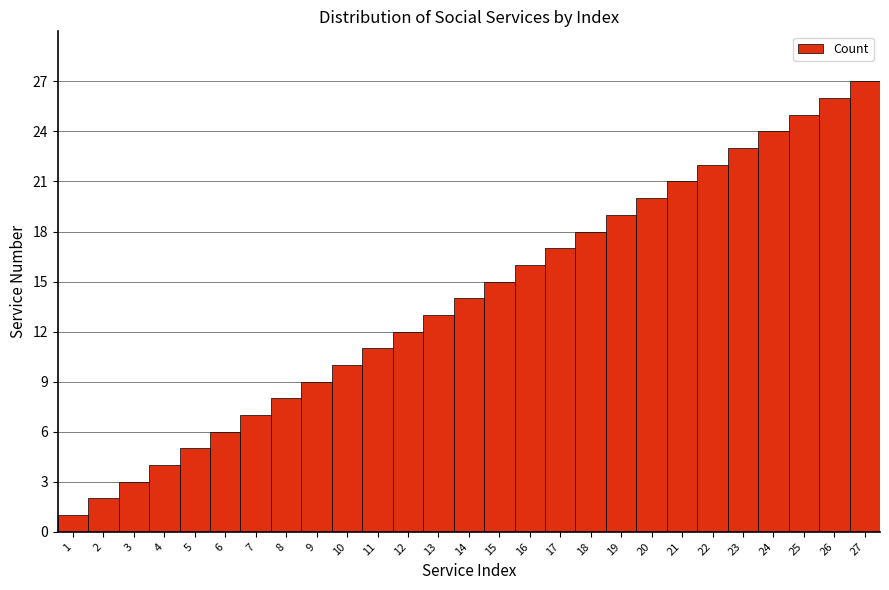

At which category does the chart reach its peak across all series?

27